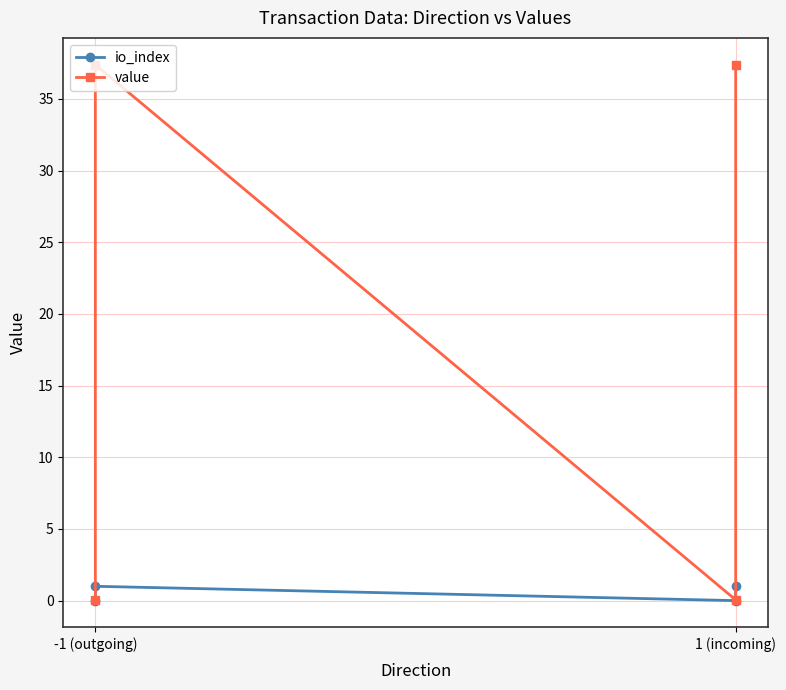

At how many categories does at least one series exceed 19?

2